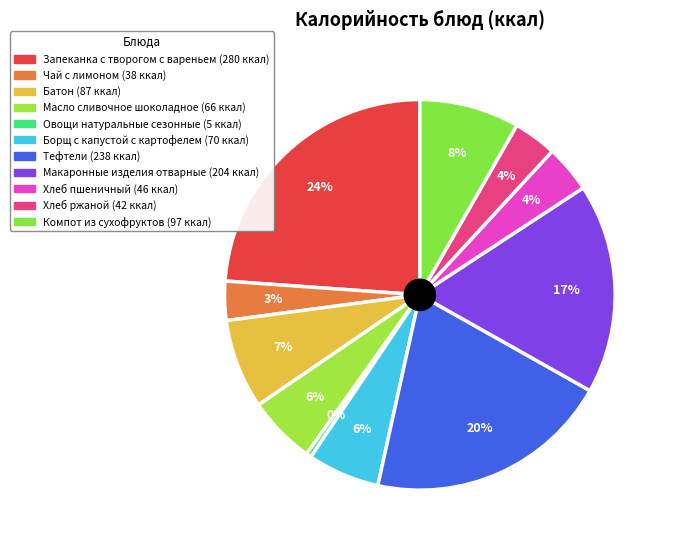

The Борщ с капустой с картофелем slice represents 16% of the pie. True or false?

False